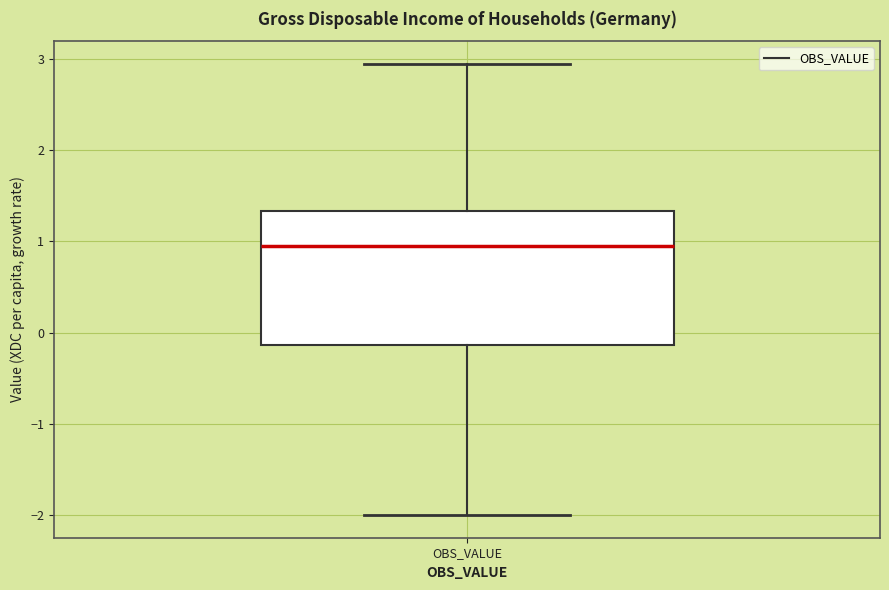

Where does the upper whisker of the box for OBS_VALUE end on the y-axis? The values are not printed on the chart, so give them approximately, as read against the axis.

2.9